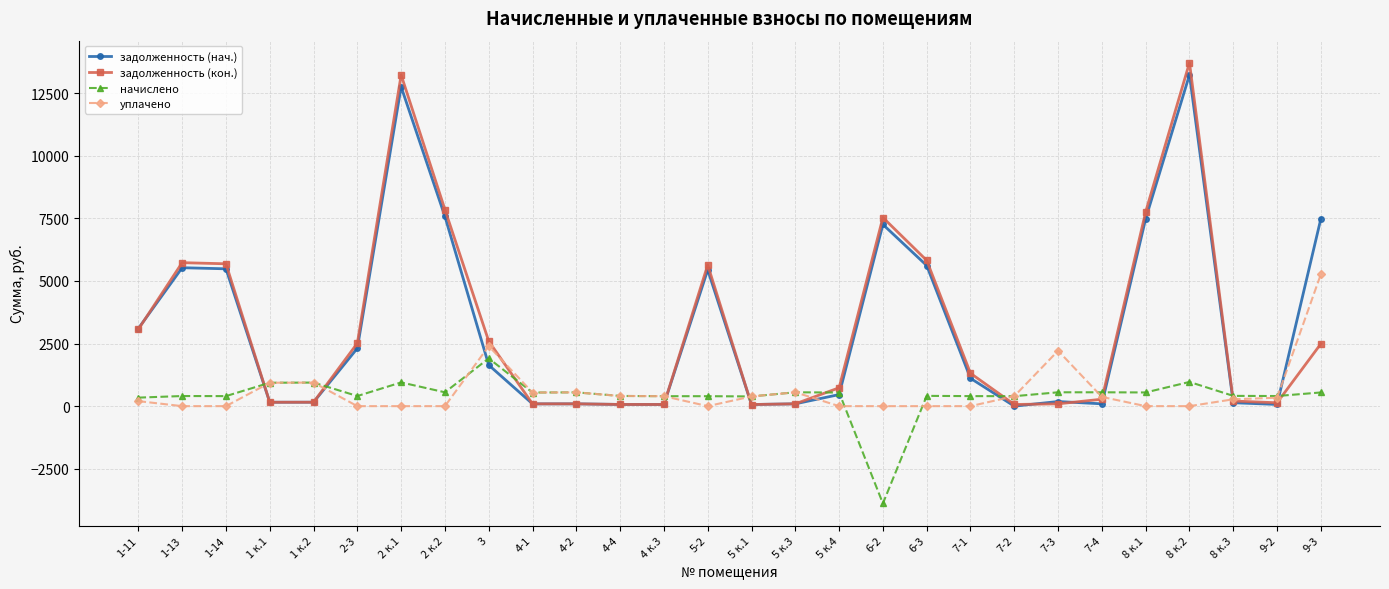

Where is задолженность (кон.) nearest to the value 6893?

6-2